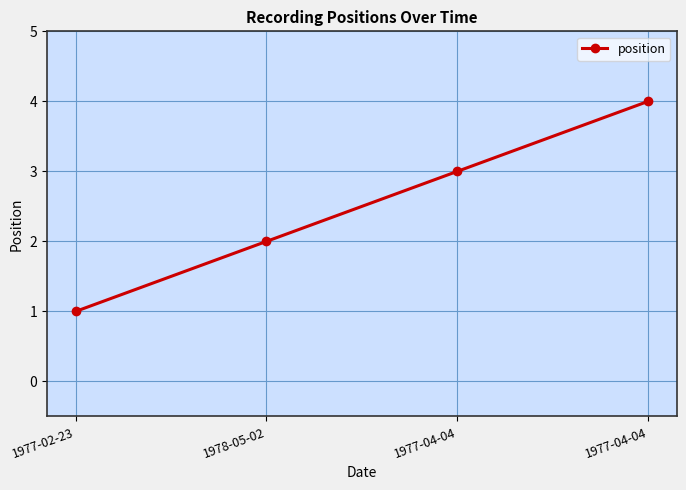

How many data points are less than 3?

2